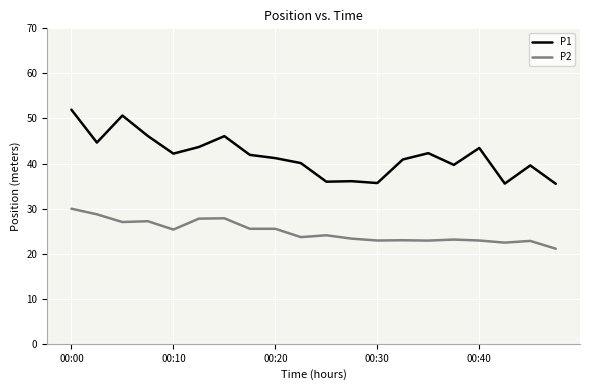

True or false: P2 and P1 intersect in this chart.

False